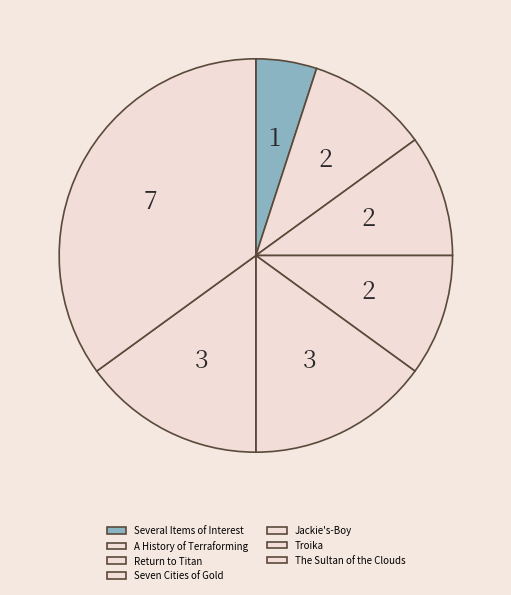

Which category has the biggest portion of the pie?

The Sultan of the Clouds